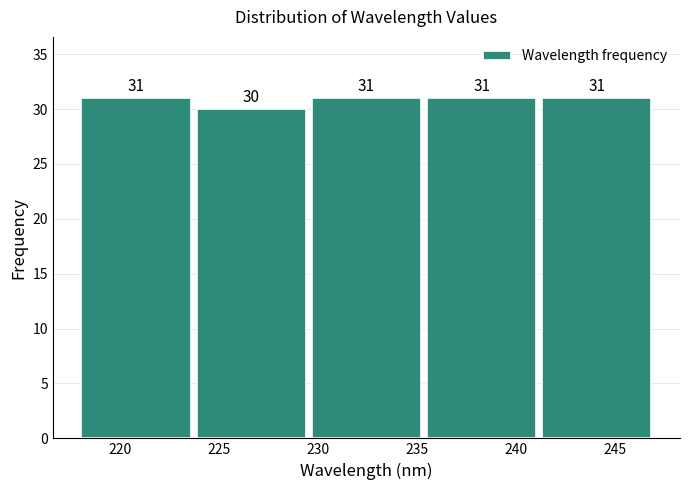

How tall is the bar that spans 218.0 to 224.0 on the x-axis? The bar edges are not printed on the chart, so give them approximately, as read against the axis.

31